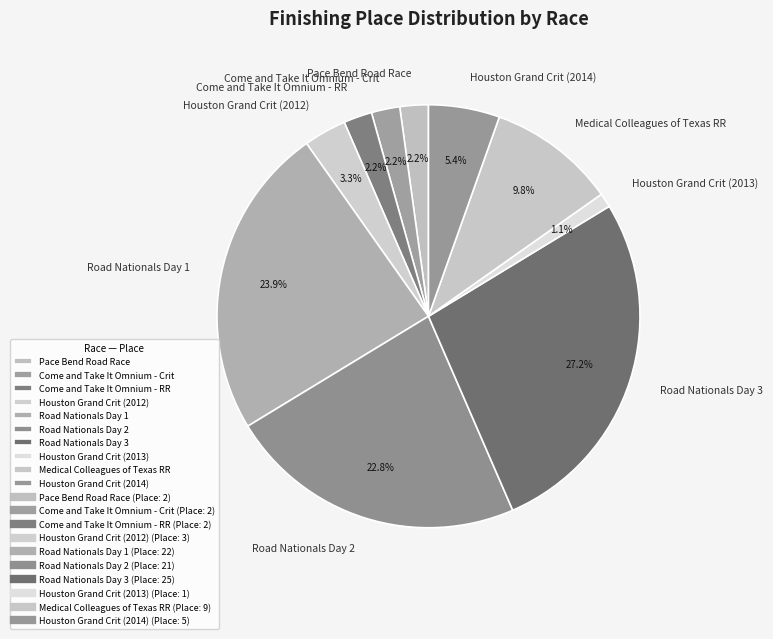

Does any single category account for the majority?

No